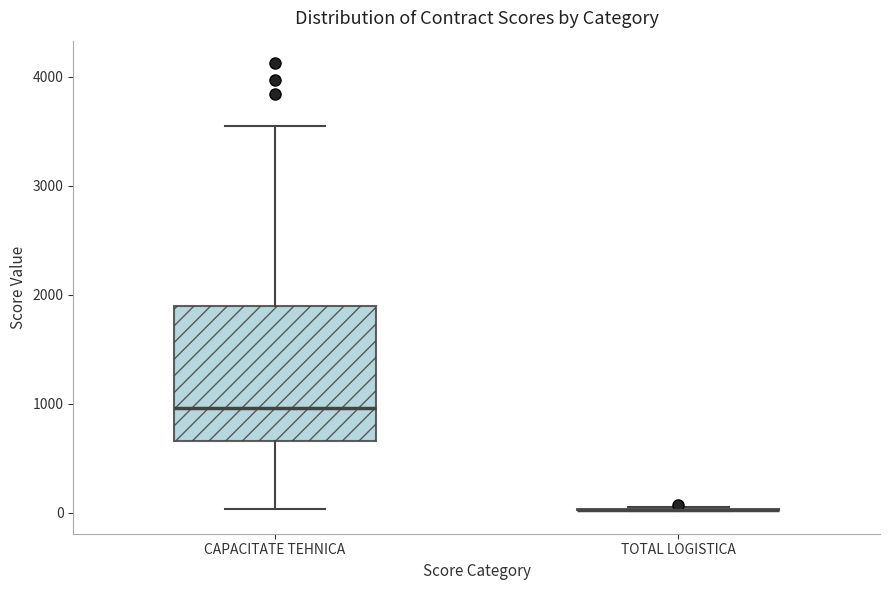

Reading left to right, read every box against the y-axis: the position of its median line, the range the box covers, and the ends of its whiskers. The values are not printed on the chart, so give them approximately, as read against the axis.

CAPACITATE TEHNICA: median 1000, box 700 to 1900, whiskers 0 to 3600
TOTAL LOGISTICA: box collapsed to a line at 0, whiskers 0 to 0